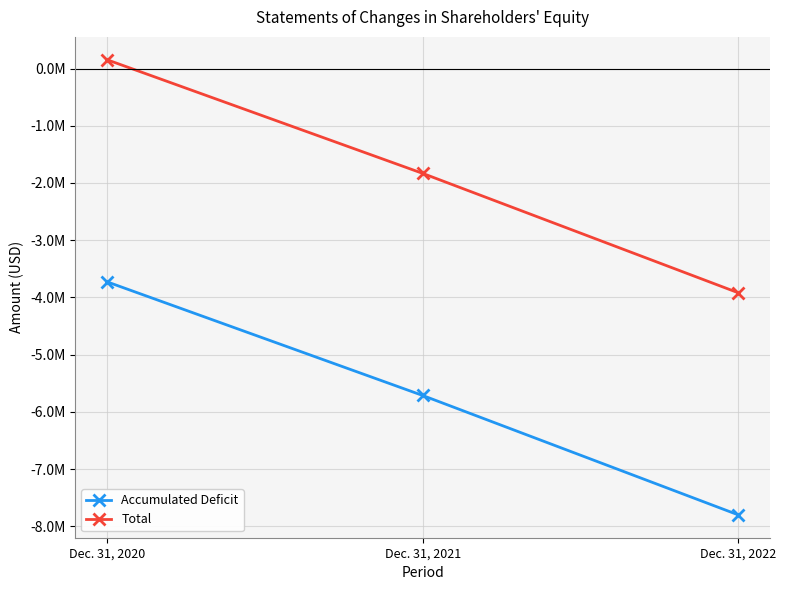

What is the approximate value of Accumulated Deficit at Dec. 31, 2022?

-7800252